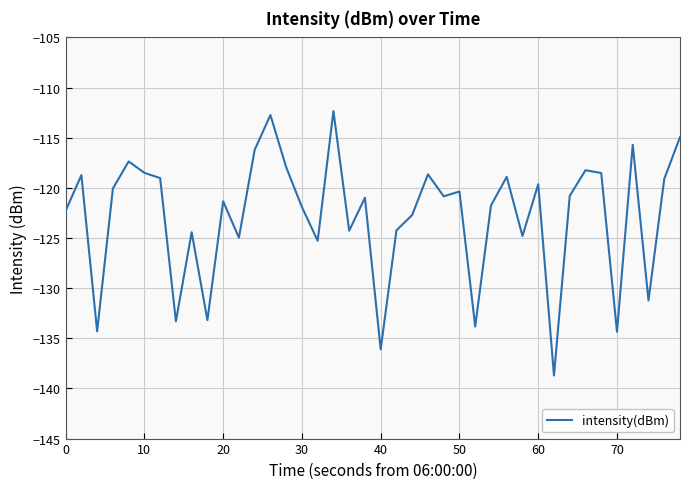

How many interior local peaks (higher than both neighbors) does the data have?

13